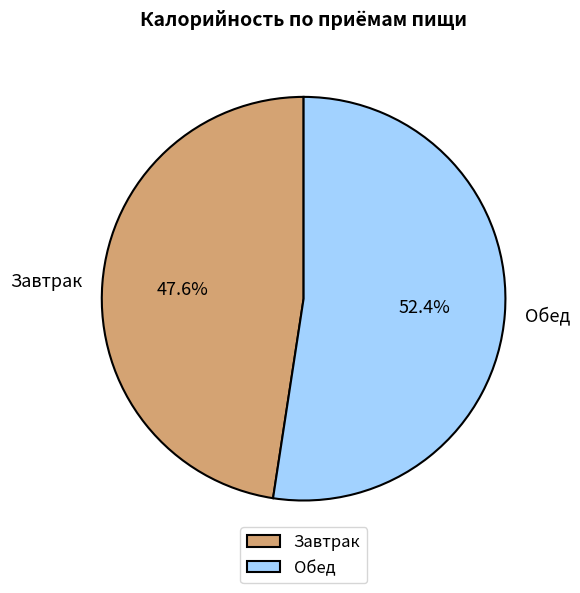

To the nearest percent, what portion does Завтрак represent?

48%